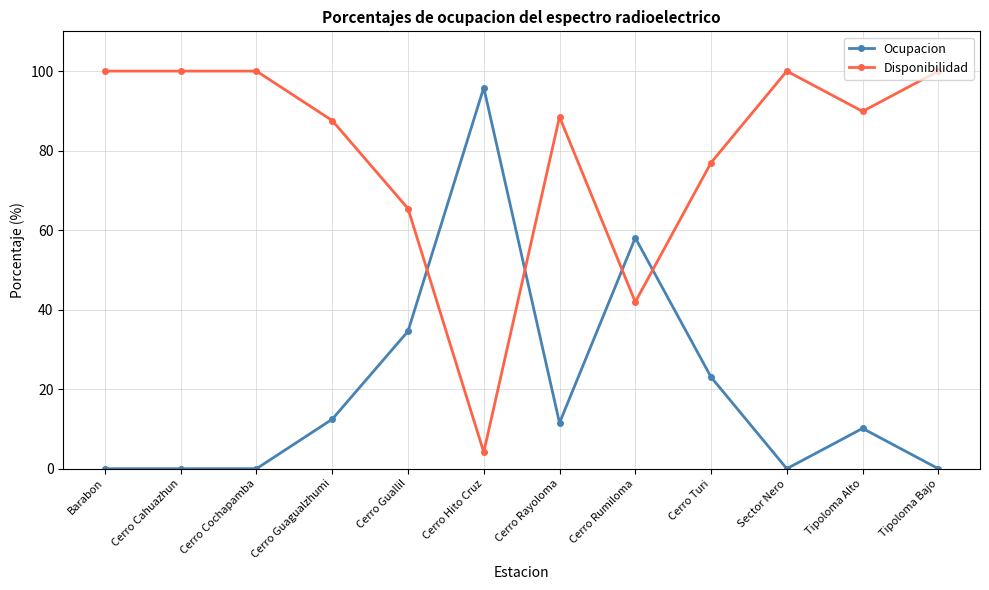

What is the sum of all Disponibilidad values?

954.4